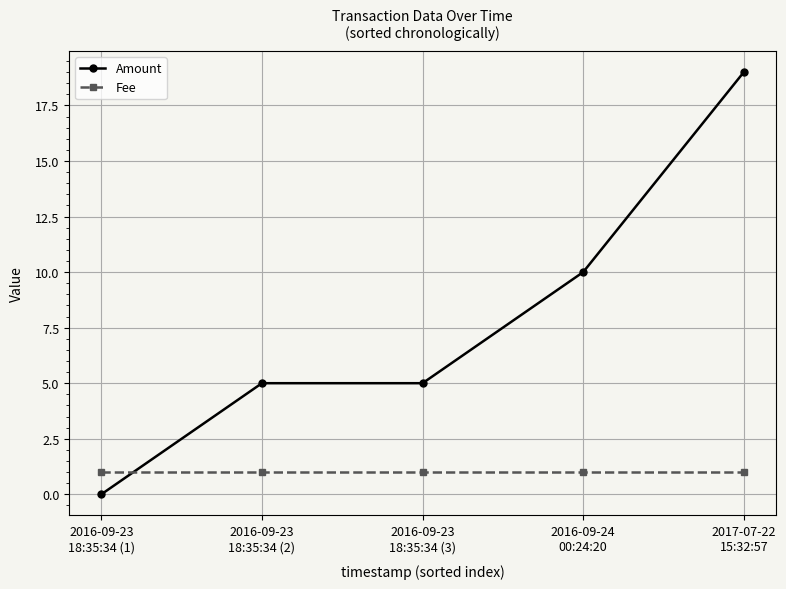

Is it true that Amount equals 7 at 2016-09-23
18:35:34 (3)?

False